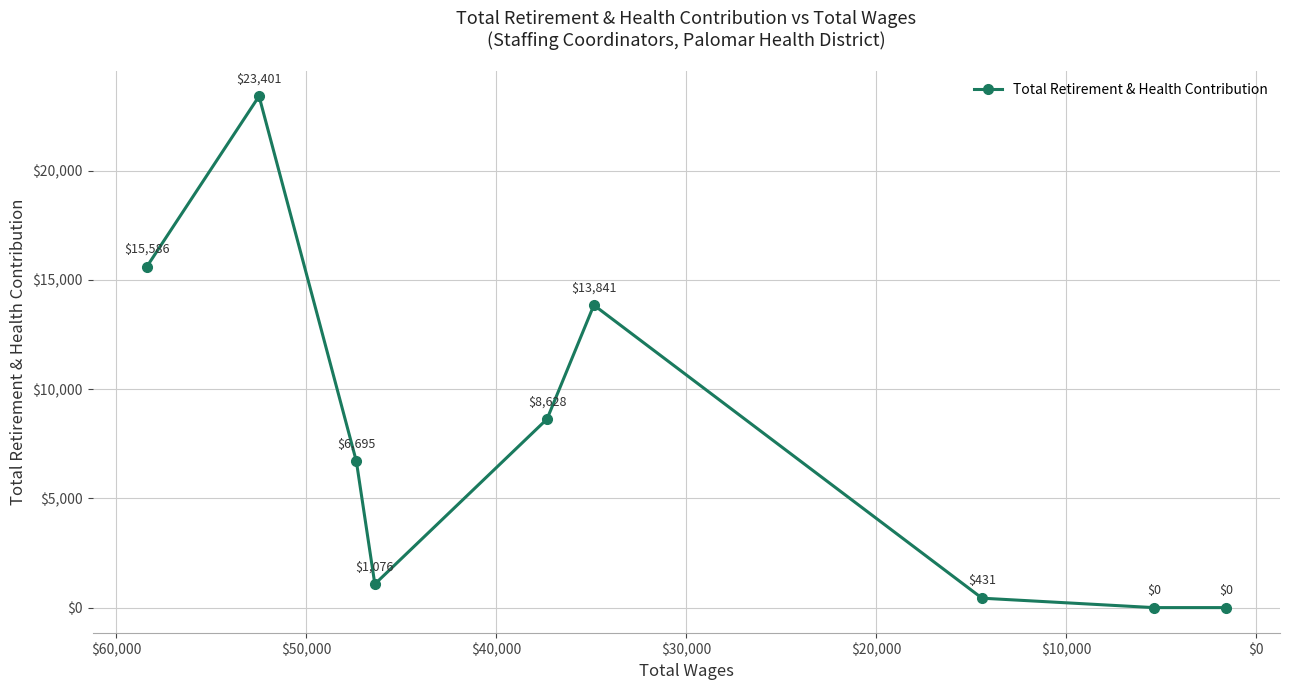

How many interior local valleys (lower than both neighbors) does the data have?

1